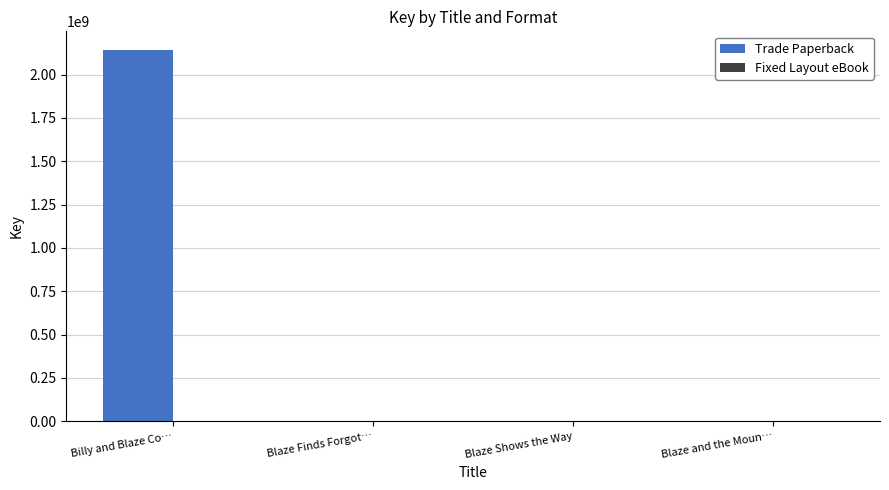

Which series has the largest total across all categories?

Trade Paperback